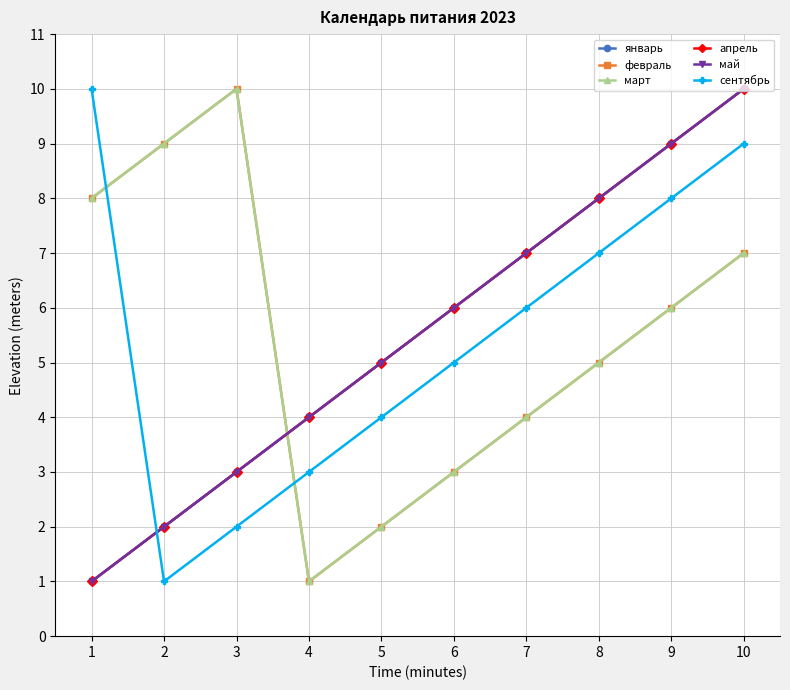

Which series has the largest range (max minus min)?

январь